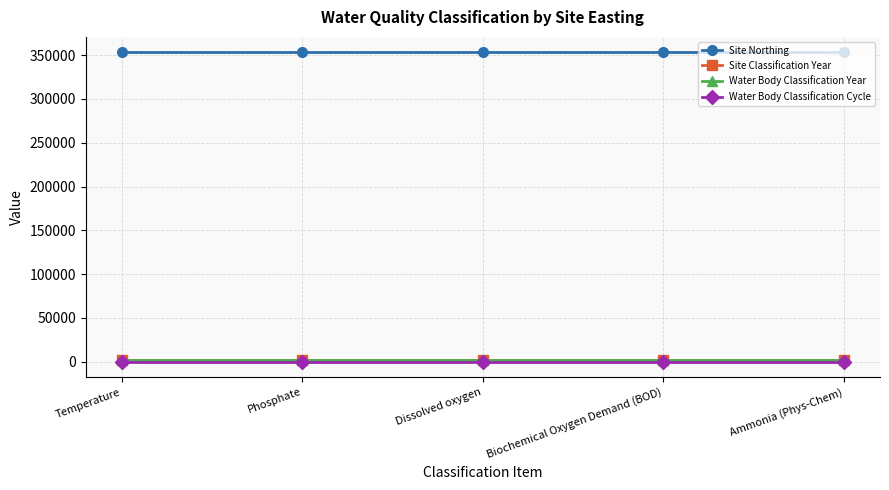

The Water Body Classification Year series shows 2022 at Phosphate. True or false?

True